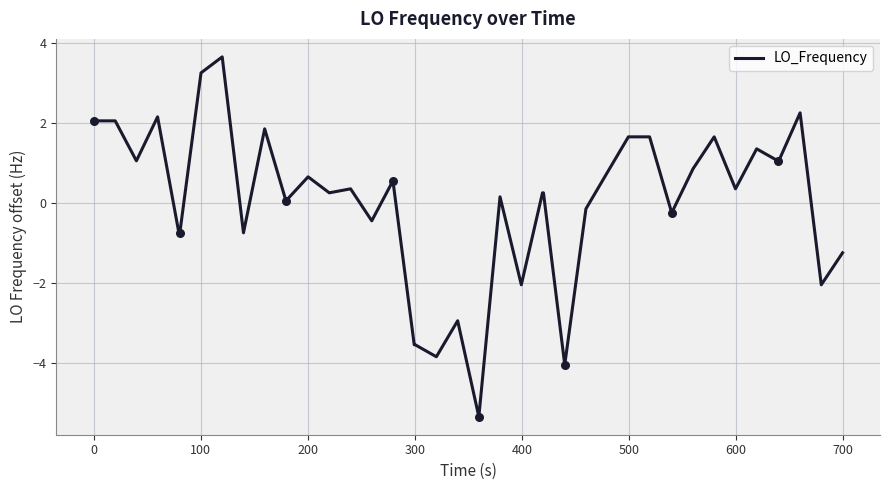

What is the minimum value shown in the chart?

-5.3